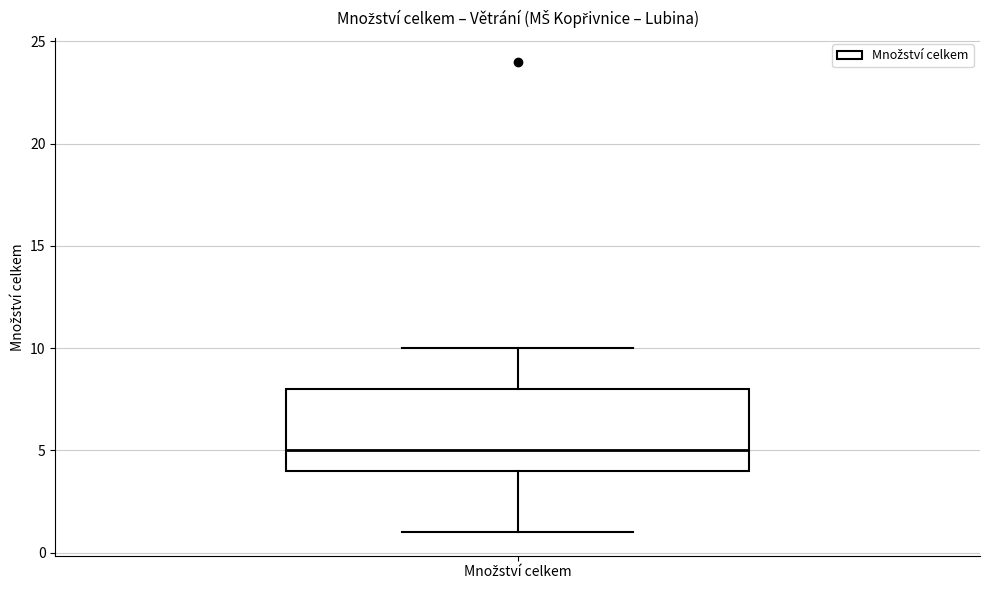

Where does the upper whisker of the box for Množství celkem end on the y-axis? The values are not printed on the chart, so give them approximately, as read against the axis.

10